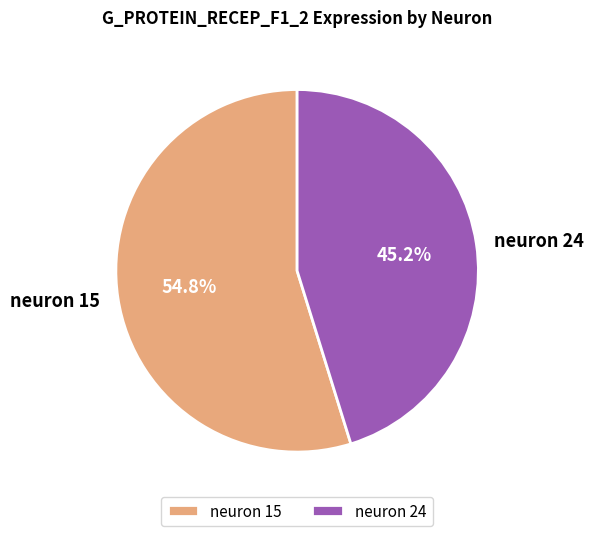

Which category accounts for the majority?

neuron 15